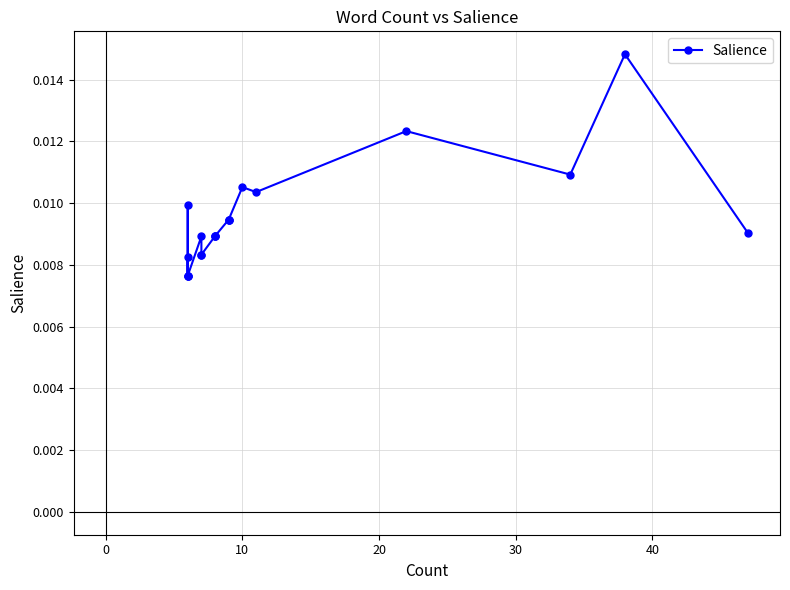

The value at 20 is 0.0. True or false?

True